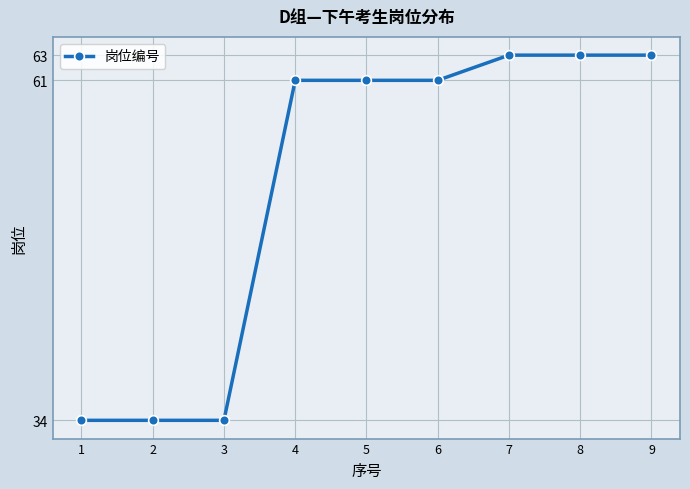

Reading left to right, extract all data points from this chart.

1=34	2=34	3=34	4=61	5=61	6=61	7=63	8=63	9=63